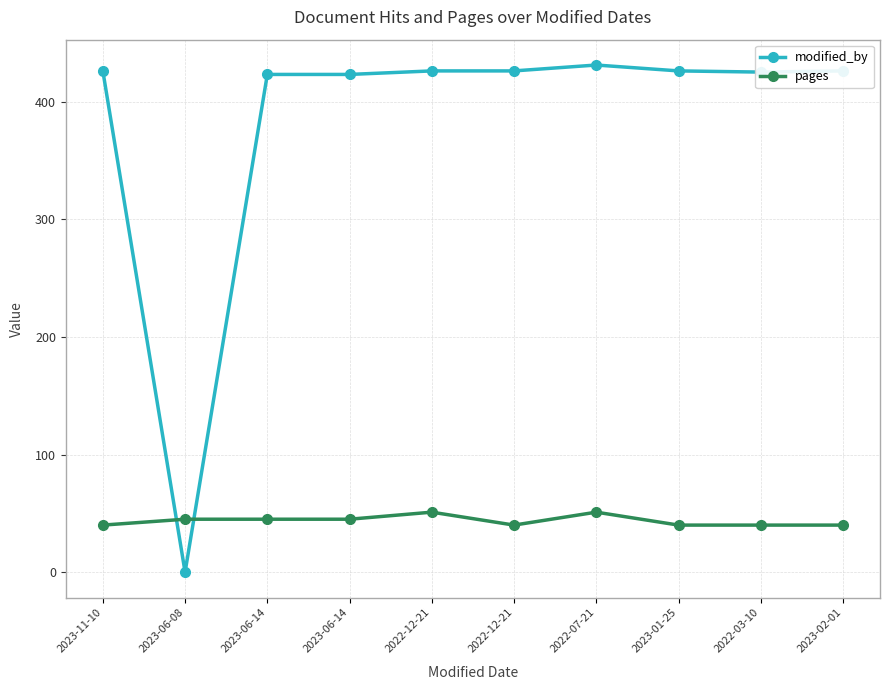

What are all the series names shown in the legend?

modified_by, pages